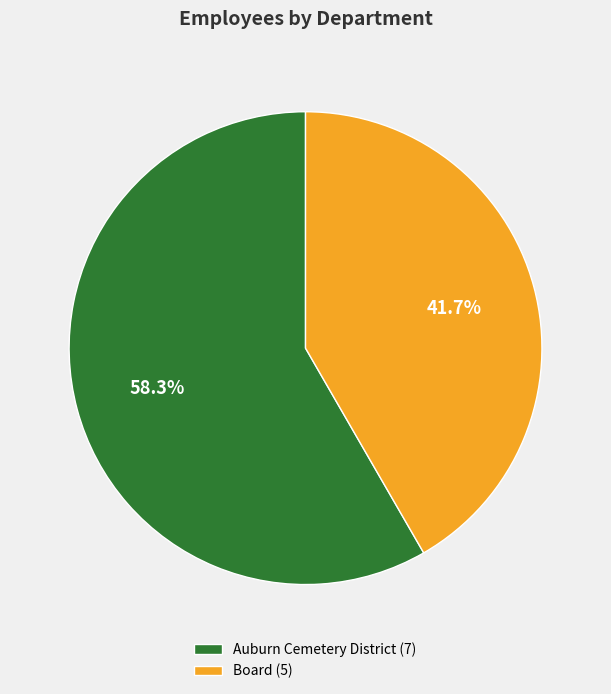

What portion of the pie excludes Auburn Cemetery District?

41.7%